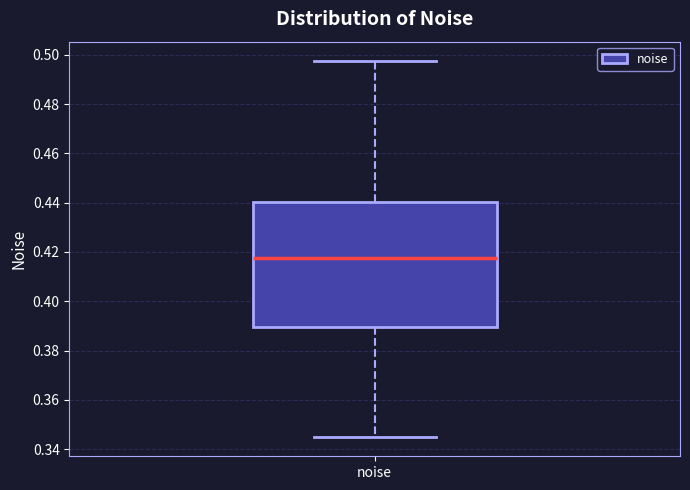

Where is the lower edge of the box for noise on the y-axis? The values are not printed on the chart, so give them approximately, as read against the axis.

0.390